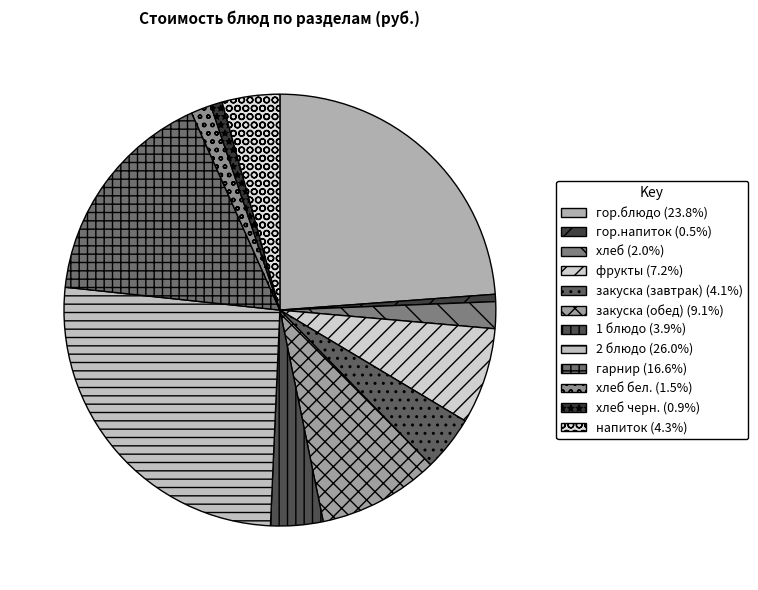

How many segments does this pie chart have?

12